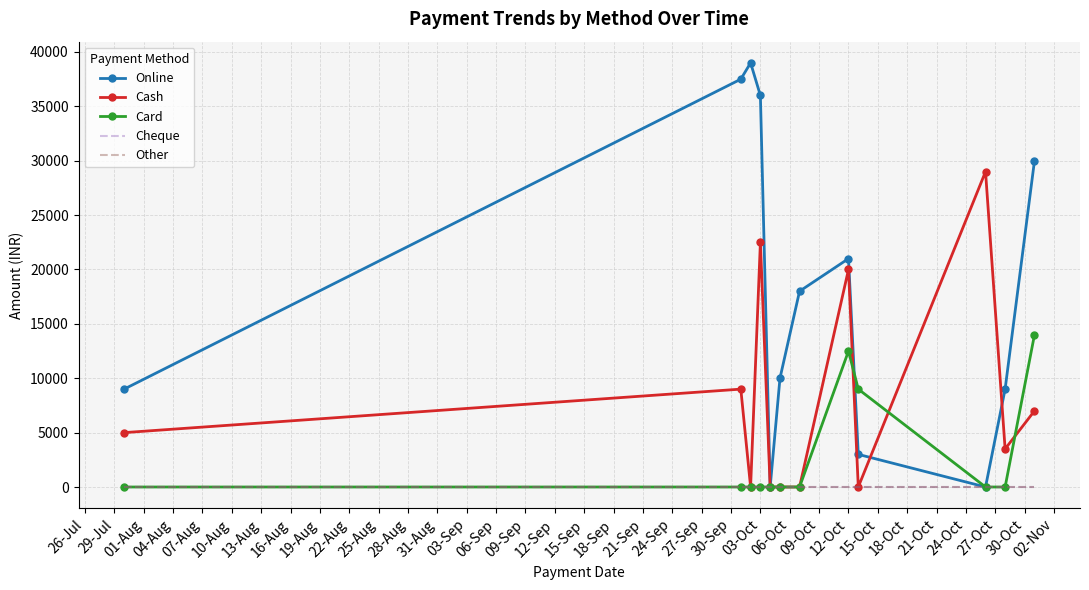

Which series has the largest total across all categories?

Online